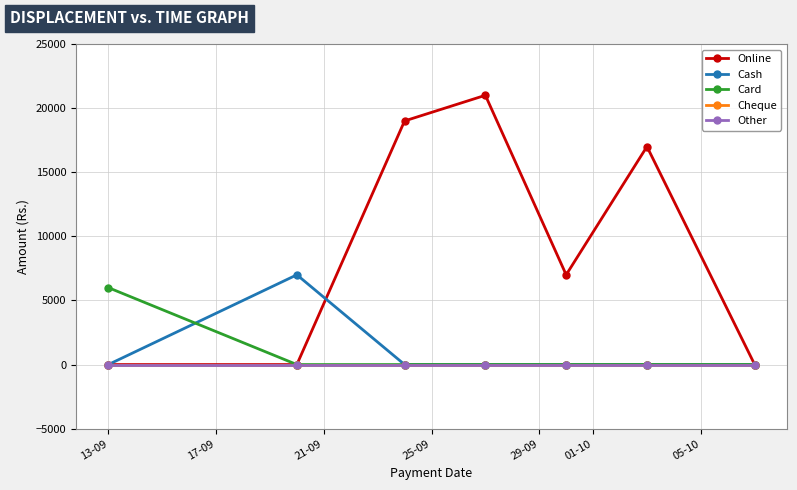

True or false: Online and Other cross at least once.

False